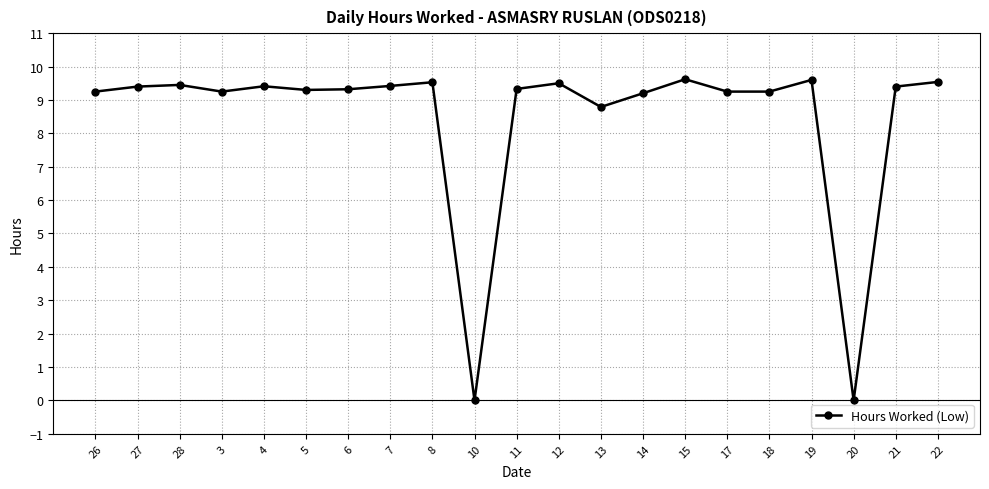

The value at 26 is 9.2. True or false?

True